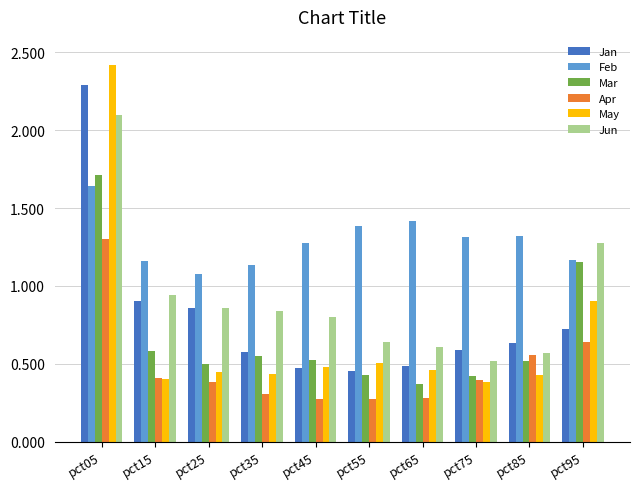

Which category has the highest value in the Apr series?

pct05